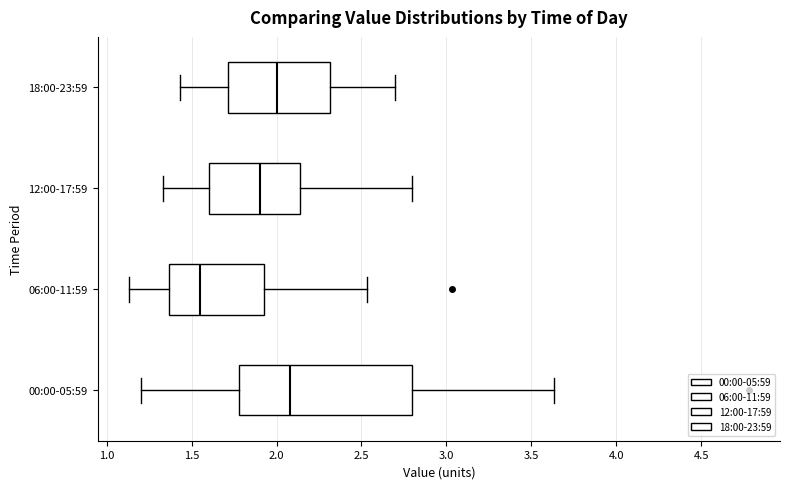

Which box's median line is the furthest to the right?

00:00-05:59